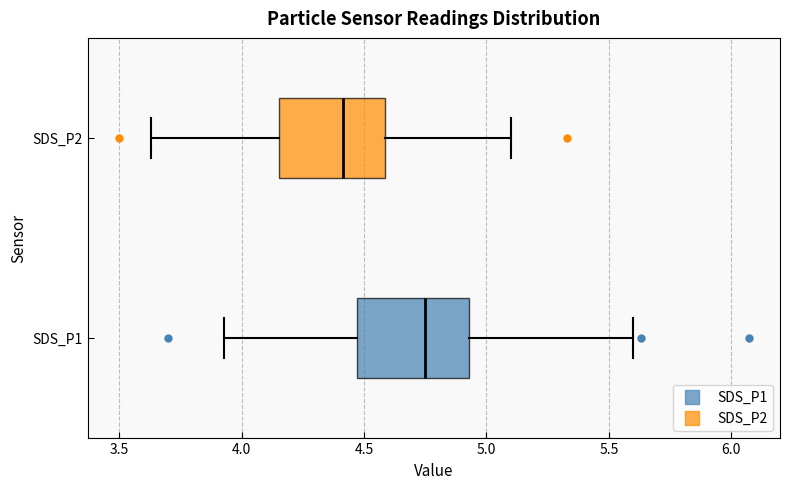

Reading bottom to top, read every box against the x-axis: the position of its median line, the range the box covers, and the ends of its whiskers. The values are not printed on the chart, so give them approximately, as read against the axis.

SDS_P1: median 4.75, box 4.45 to 4.95, whiskers 3.95 to 5.60
SDS_P2: median 4.40, box 4.15 to 4.60, whiskers 3.65 to 5.10